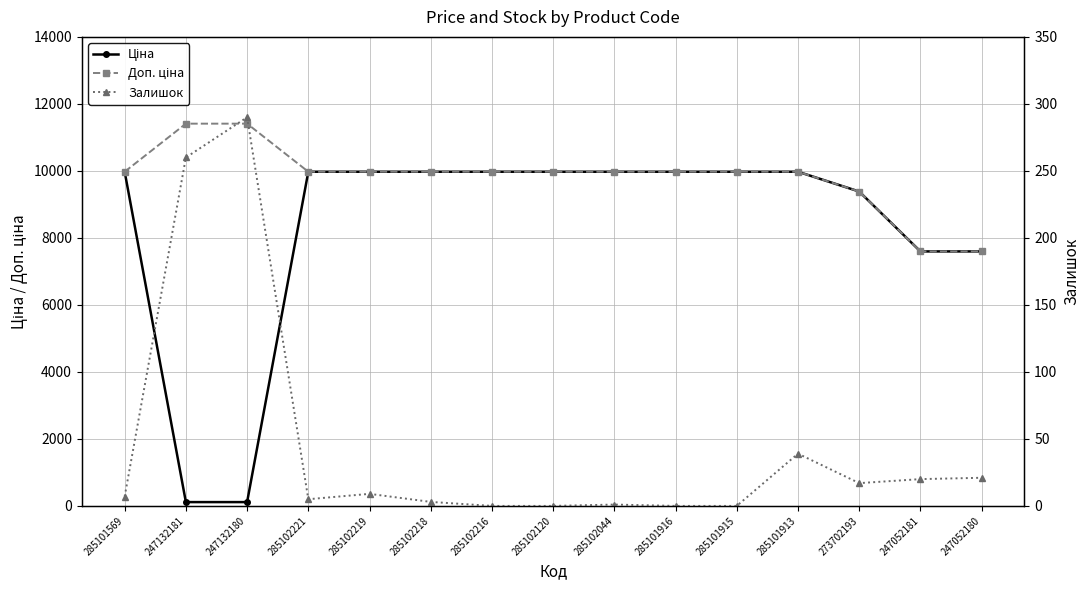

How many interior local valleys does the Залишок series have?

2